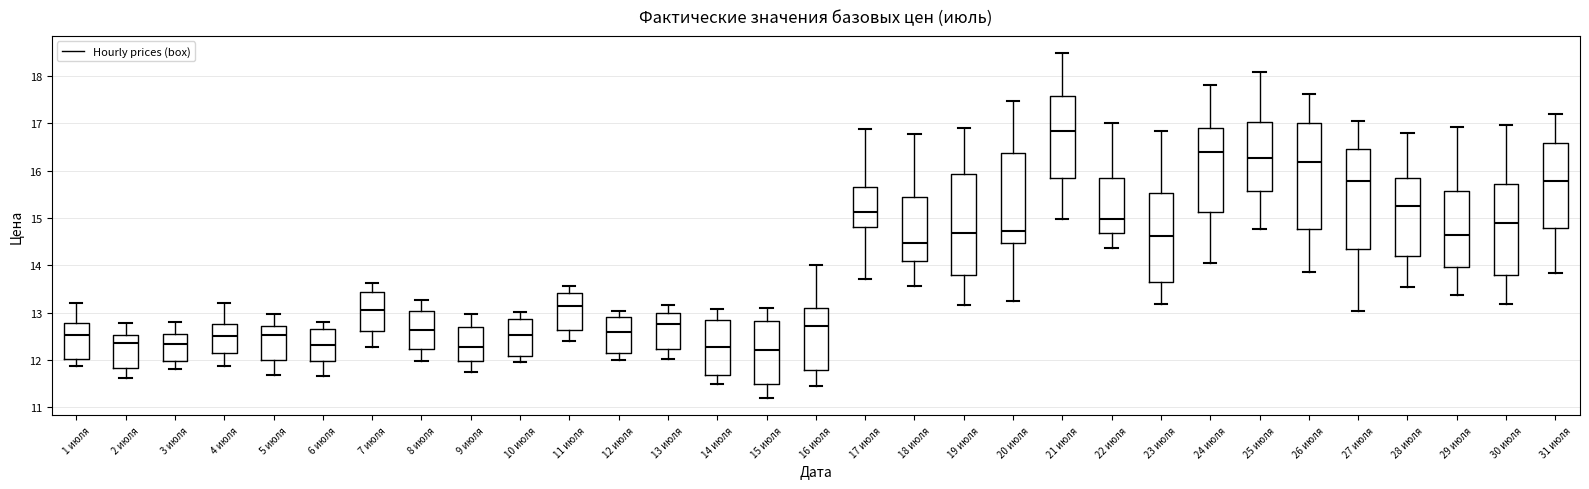

Reading left to right, transcribe this box plot: for each box, give where its median line is, the range the box spans, and where its two whiskers end, as read against the y-axis. The values are not printed on the chart, so give them approximately, as read against the axis.

1 июля: median 12.5, box 12.0 to 12.8, whiskers 11.9 to 13.2
2 июля: median 12.4, box 11.8 to 12.5, whiskers 11.6 to 12.8
3 июля: median 12.3, box 12.0 to 12.6, whiskers 11.8 to 12.8
4 июля: median 12.5, box 12.2 to 12.8, whiskers 11.9 to 13.2
5 июля: median 12.5, box 12.0 to 12.7, whiskers 11.7 to 13.0
6 июля: median 12.3, box 12.0 to 12.7, whiskers 11.7 to 12.8
7 июля: median 13.1, box 12.6 to 13.4, whiskers 12.3 to 13.6
8 июля: median 12.6, box 12.2 to 13.0, whiskers 12.0 to 13.3
9 июля: median 12.3, box 12.0 to 12.7, whiskers 11.7 to 13.0
10 июля: median 12.5, box 12.1 to 12.9, whiskers 12.0 to 13.0
11 июля: median 13.1, box 12.6 to 13.4, whiskers 12.4 to 13.6
12 июля: median 12.6, box 12.1 to 12.9, whiskers 12.0 to 13.0
13 июля: median 12.8, box 12.2 to 13.0, whiskers 12.0 to 13.2
14 июля: median 12.3, box 11.7 to 12.9, whiskers 11.5 to 13.1
15 июля: median 12.2, box 11.5 to 12.8, whiskers 11.2 to 13.1
16 июля: median 12.7, box 11.8 to 13.1, whiskers 11.4 to 14.0
17 июля: median 15.1, box 14.8 to 15.7, whiskers 13.7 to 16.9
18 июля: median 14.5, box 14.1 to 15.4, whiskers 13.6 to 16.8
19 июля: median 14.7, box 13.8 to 15.9, whiskers 13.2 to 16.9
20 июля: median 14.7, box 14.5 to 16.4, whiskers 13.2 to 17.5
21 июля: median 16.8, box 15.8 to 17.6, whiskers 15.0 to 18.5
22 июля: median 15.0, box 14.7 to 15.8, whiskers 14.4 to 17.0
23 июля: median 14.6, box 13.6 to 15.5, whiskers 13.2 to 16.8
24 июля: median 16.4, box 15.1 to 16.9, whiskers 14.0 to 17.8
25 июля: median 16.3, box 15.6 to 17.0, whiskers 14.8 to 18.1
26 июля: median 16.2, box 14.8 to 17.0, whiskers 13.9 to 17.6
27 июля: median 15.8, box 14.3 to 16.5, whiskers 13.0 to 17.1
28 июля: median 15.2, box 14.2 to 15.8, whiskers 13.5 to 16.8
29 июля: median 14.6, box 14.0 to 15.6, whiskers 13.4 to 16.9
30 июля: median 14.9, box 13.8 to 15.7, whiskers 13.2 to 17.0
31 июля: median 15.8, box 14.8 to 16.6, whiskers 13.8 to 17.2